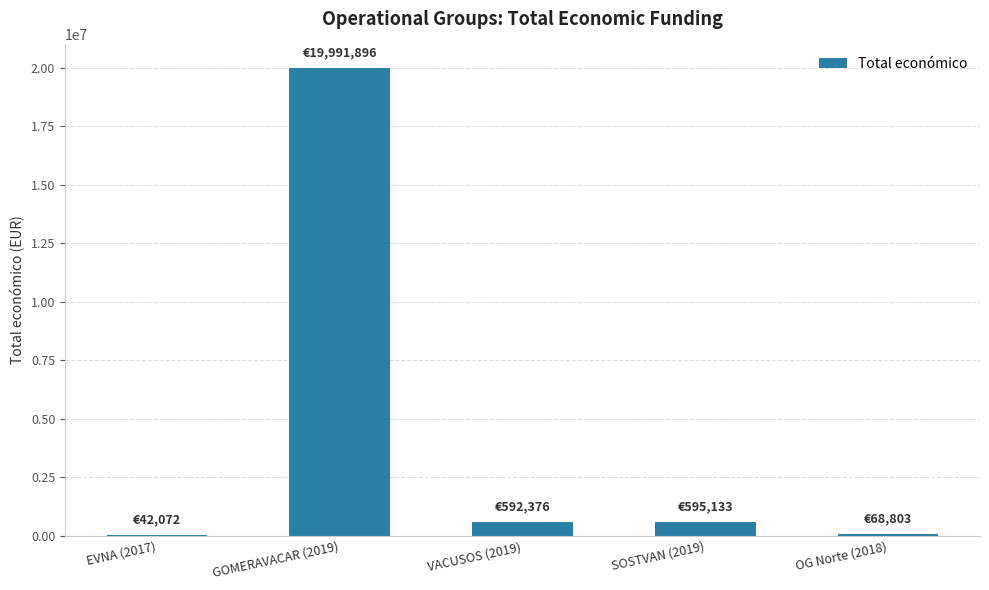

Does the chart contain stacked bars?

No